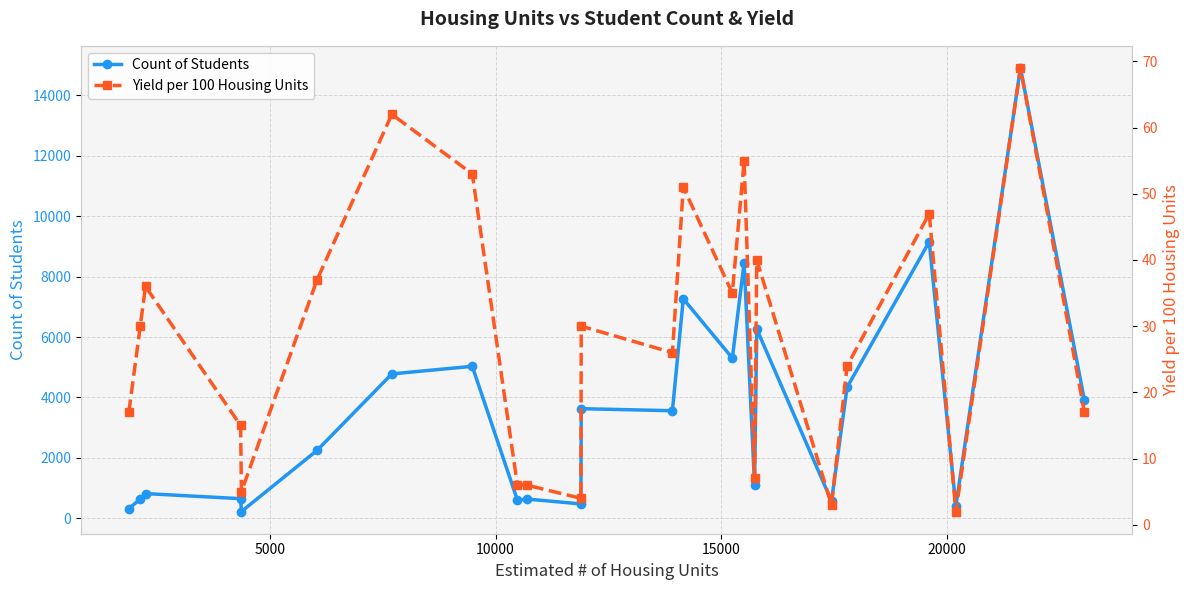

What is the sum of all Yield per 100 Housing Units values?

677